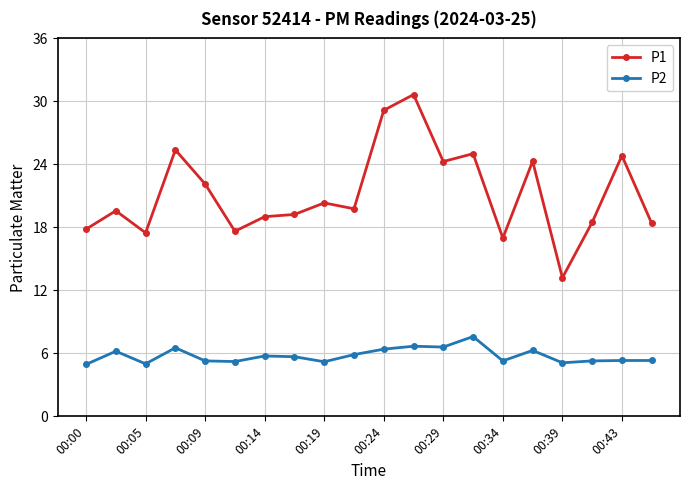

What is the value of the P2 point at the 10th from the left?

5.9